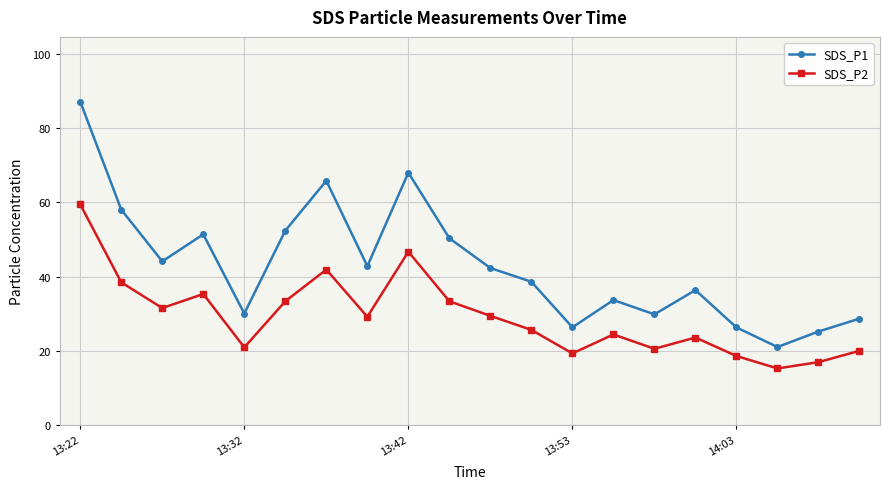

How many data points in SDS_P2 are less than 29?

10